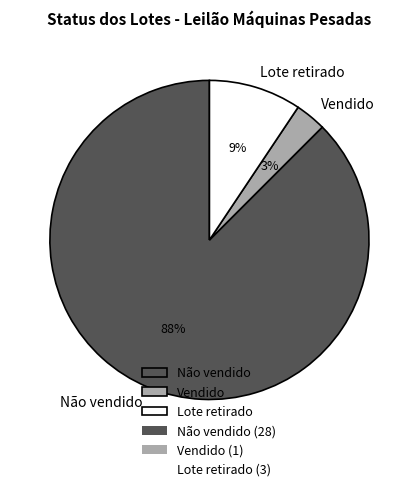

What is the largest slice in the pie chart?

Não vendido